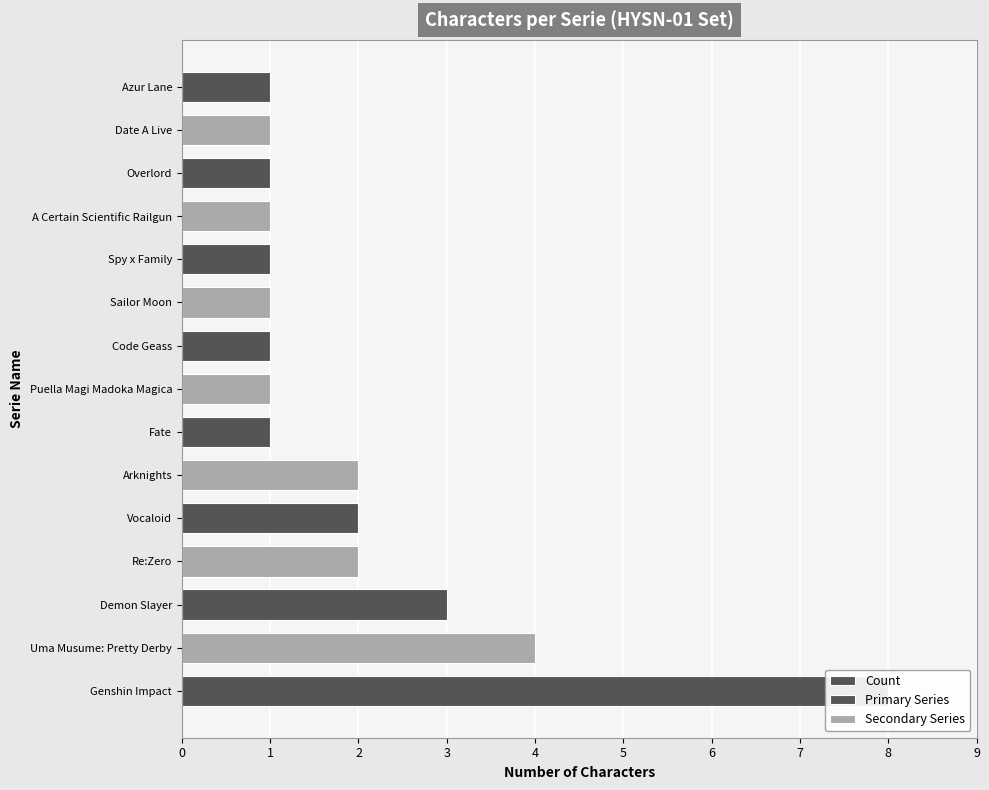

What is the label of the 22nd bar from the right?

Demon Slayer